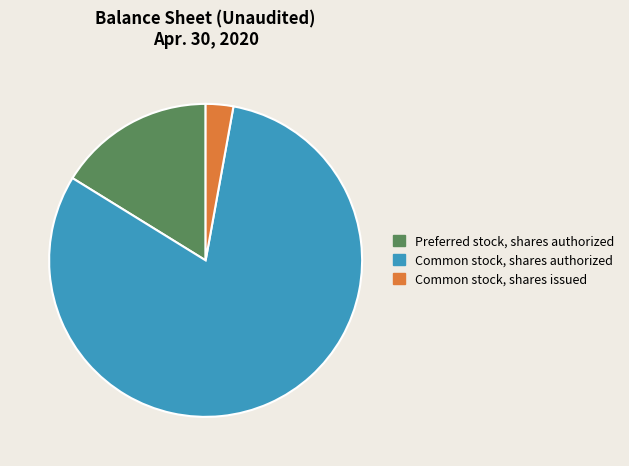

Which has a higher value, Common stock, shares authorized or Preferred stock, shares authorized?

Common stock, shares authorized